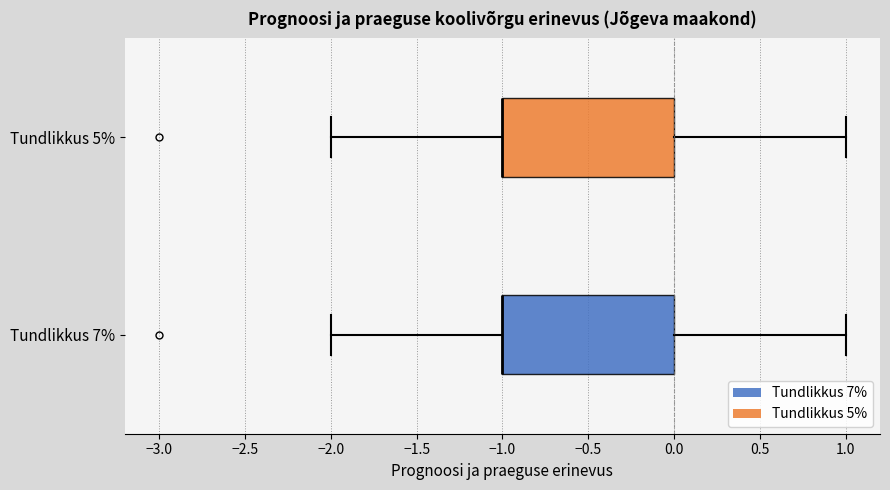

Where does the right whisker of the box for Tundlikkus 5% end on the x-axis? The values are not printed on the chart, so give them approximately, as read against the axis.

1